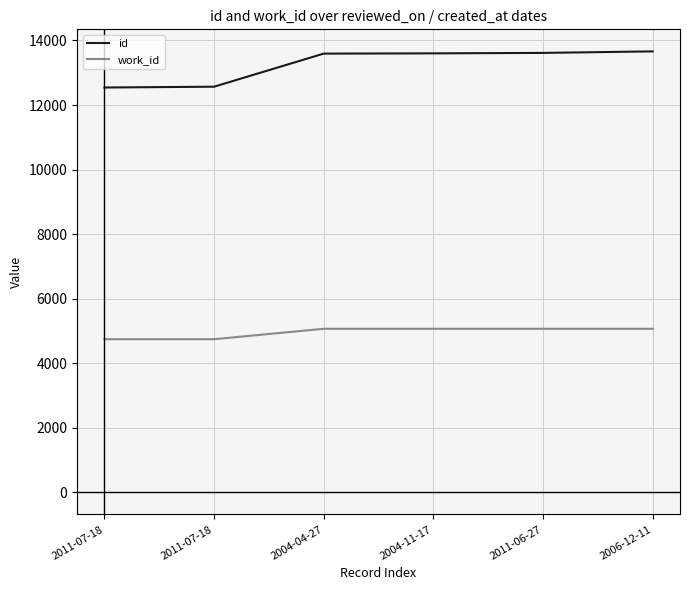

What are all the series names shown in the legend?

id, work_id